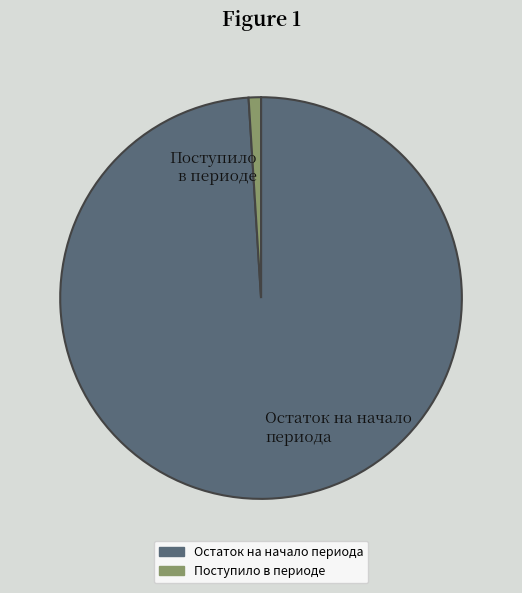

Is the sum of Поступило в периоде and Остаток на начало периода greater than half?

Yes